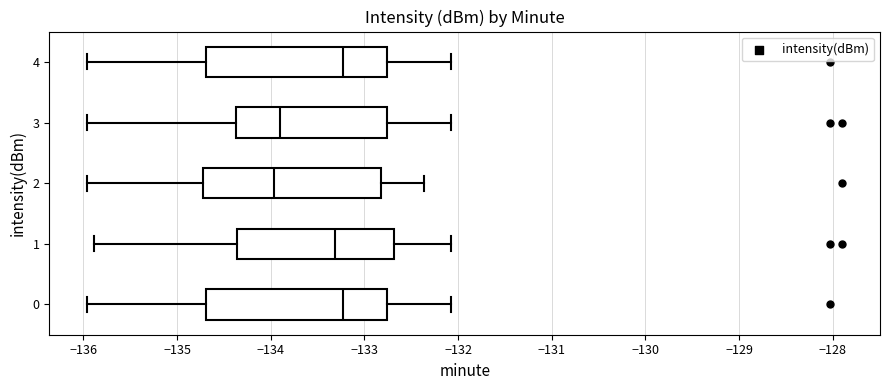

Reading bottom to top, read every box against the x-axis: the position of its median line, the range the box covers, and the ends of its whiskers. The values are not printed on the chart, so give them approximately, as read against the axis.

0: median -133.2, box -134.7 to -132.8, whiskers -136.0 to -132.1
1: median -133.3, box -134.4 to -132.7, whiskers -135.9 to -132.1
2: median -134.0, box -134.7 to -132.8, whiskers -136.0 to -132.4
3: median -133.9, box -134.4 to -132.8, whiskers -136.0 to -132.1
4: median -133.2, box -134.7 to -132.8, whiskers -136.0 to -132.1